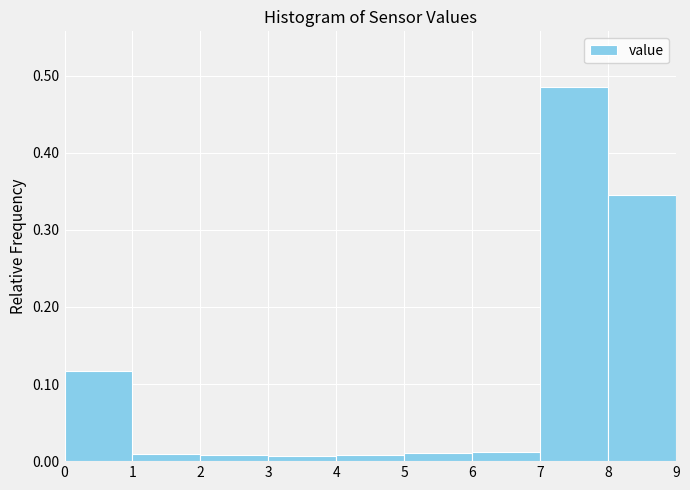

Reading left to right, transcribe this chart: for each bar, give the range it covers on the x-axis and its height. The values are not printed on the chart, so give them approximately, as read against the axis.

0 to 1: 0.12
1 to 2: under 0.01
2 to 3: under 0.01
3 to 4: under 0.01
4 to 5: under 0.01
5 to 6: under 0.01
6 to 7: 0.01
7 to 8: 0.48
8 to 9: 0.35